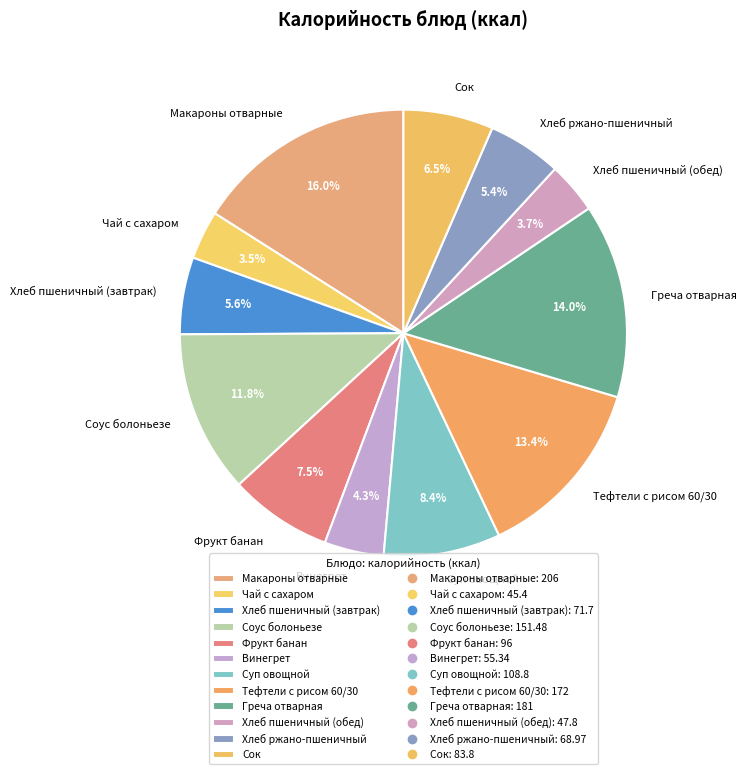

Approximately how many times larger is the value at Тефтели с рисом 60/30 compared to Хлеб пшеничный (завтрак)?

2.4